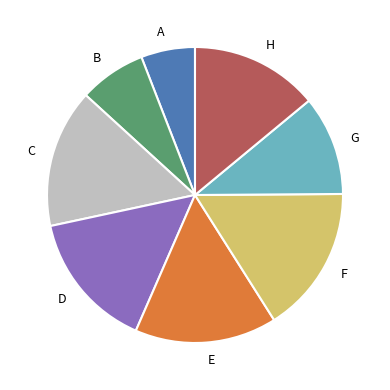

Which category has the smallest portion of the pie?

A